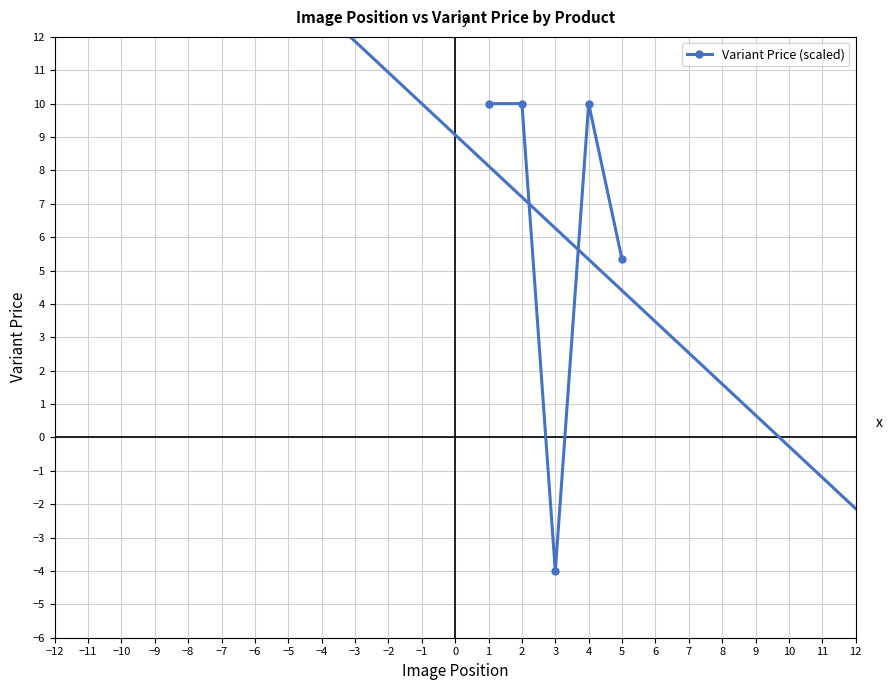

What is the minimum value shown in the chart?

-4.0